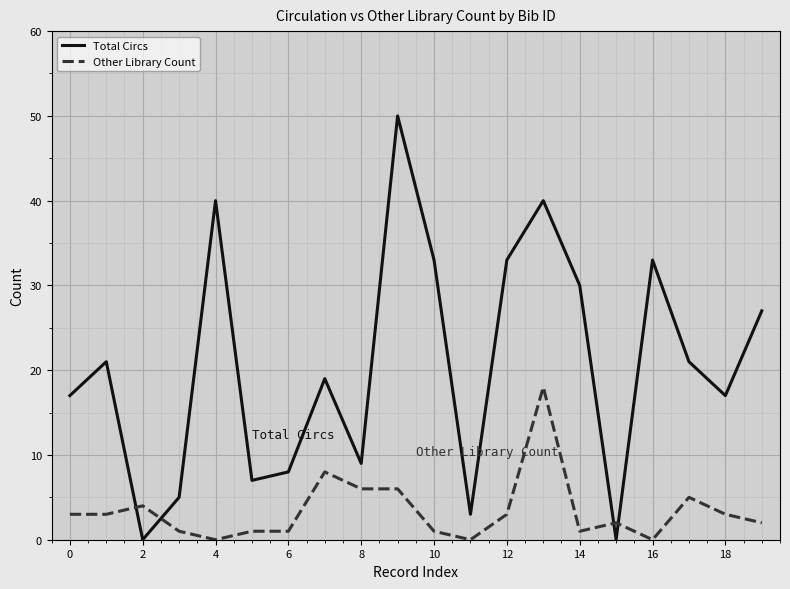

Reading left to right, what are all the values shown in this chart?

Total Circs: 17	21	0	5	40	7	8	19	9	50	33	3	33	40	30	0	33	21	17	27
Other Library Count: 3	3	4	1	0	1	1	8	6	6	1	0	3	18	1	2	0	5	3	2